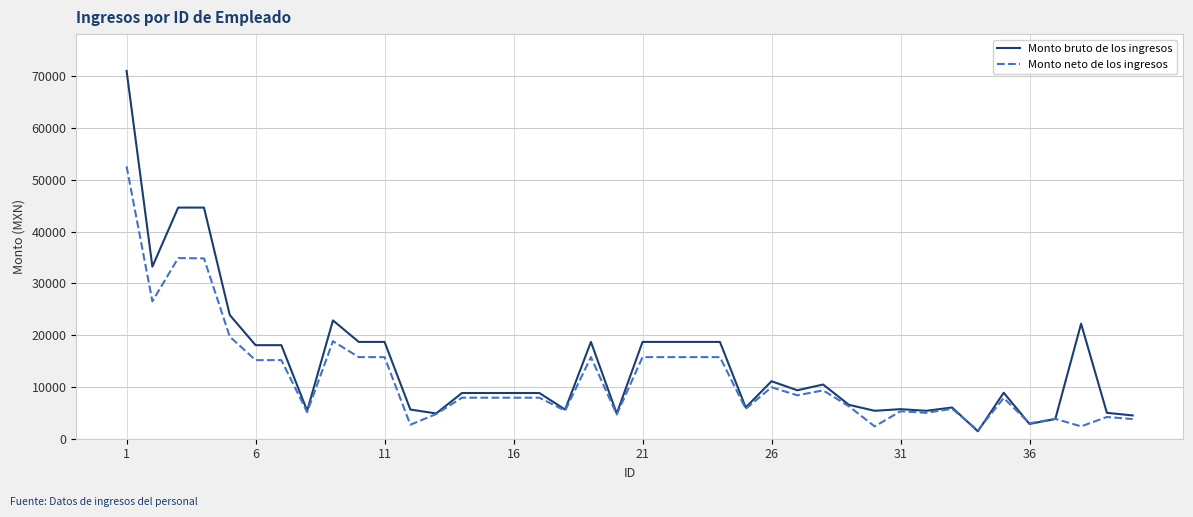

Which series has the largest range (max minus min)?

Monto bruto de los ingresos